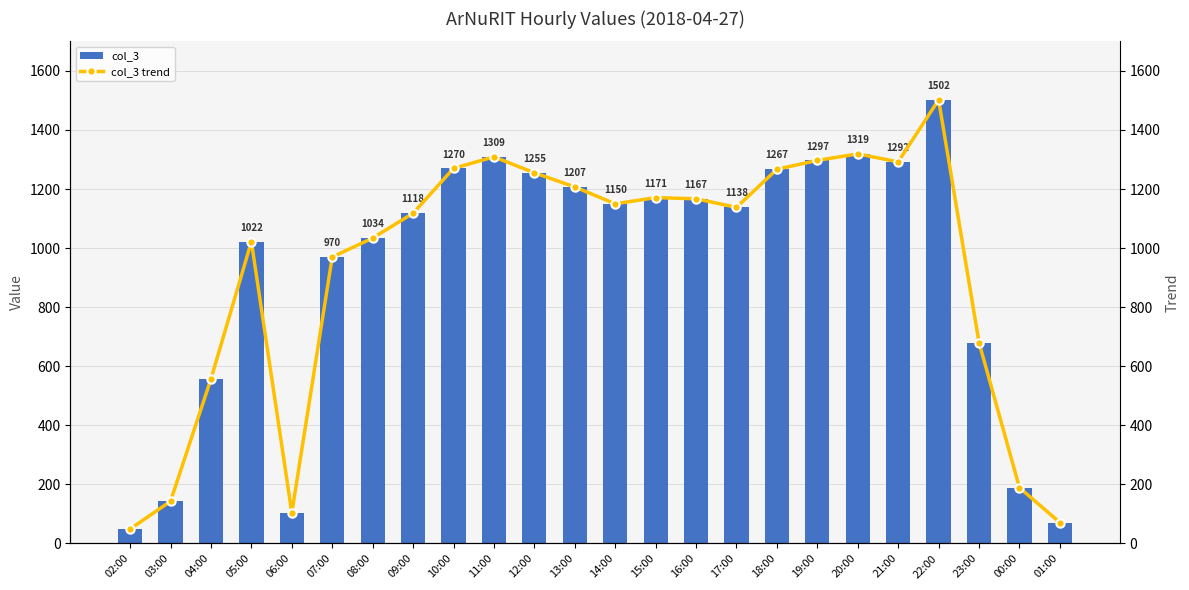

How many groups of bars are there?

24